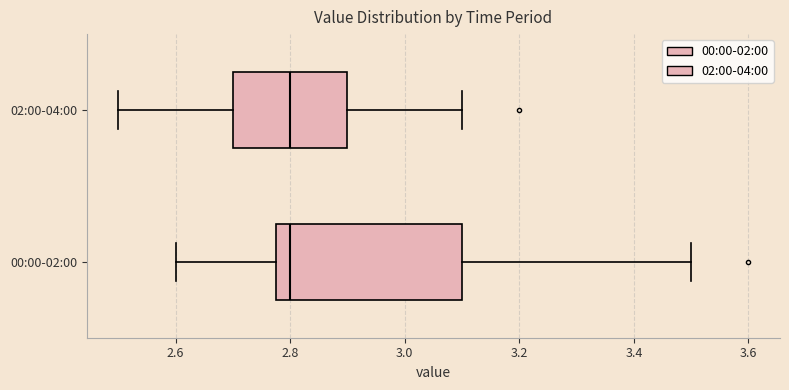

Reading bottom to top, transcribe this box plot: for each box, give where its median line is, the range the box spans, and where its two whiskers end, as read against the x-axis. The values are not printed on the chart, so give them approximately, as read against the axis.

00:00-02:00: median 2.80, box 2.78 to 3.10, whiskers 2.60 to 3.50
02:00-04:00: median 2.80, box 2.70 to 2.90, whiskers 2.50 to 3.10